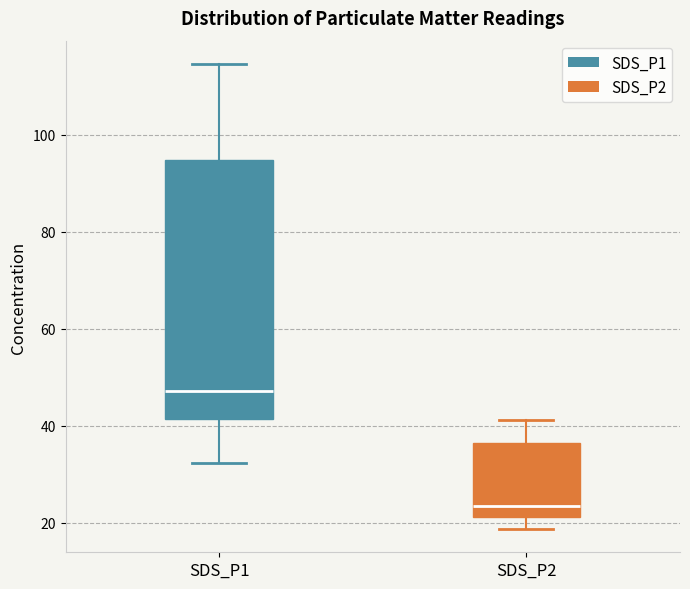

Where does the lower whisker of the box for SDS_P1 end on the y-axis? The values are not printed on the chart, so give them approximately, as read against the axis.

32